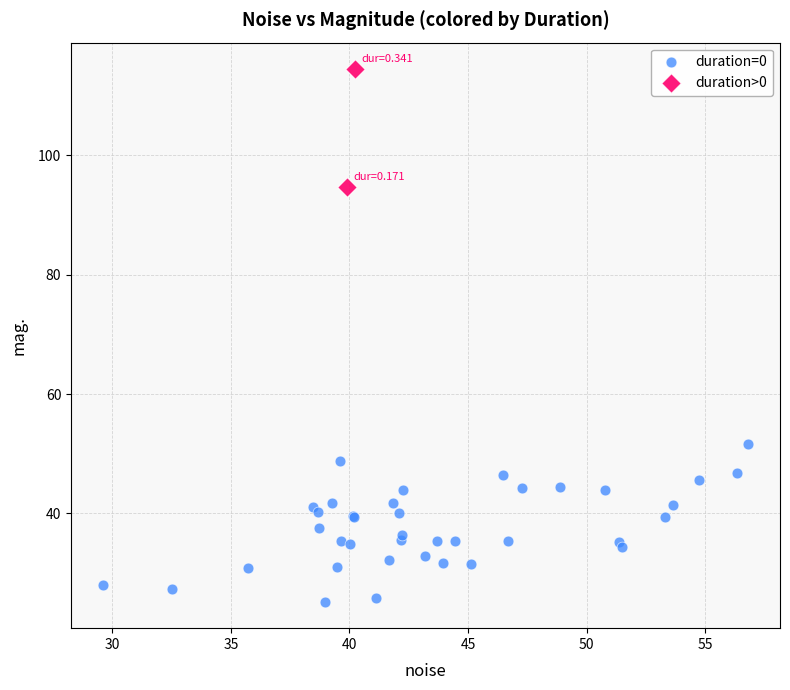

Which series contains the highest Y value?

duration>0